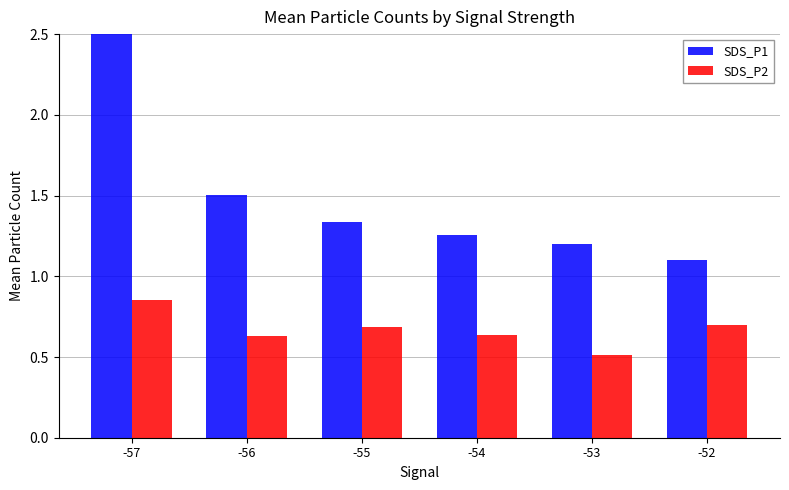

Reading left to right, list all the values displayed in this chart.

SDS_P1: -57=2.6	-56=1.5	-55=1.3	-54=1.3	-53=1.2	-52=1.1
SDS_P2: -57=0.8	-56=0.6	-55=0.7	-54=0.6	-53=0.5	-52=0.7